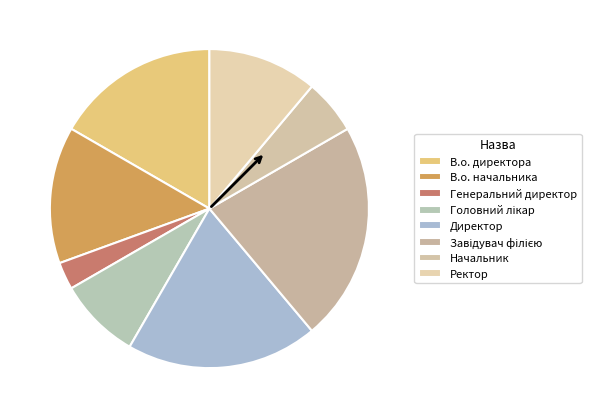

What portion of the pie excludes Директор?

80.6%